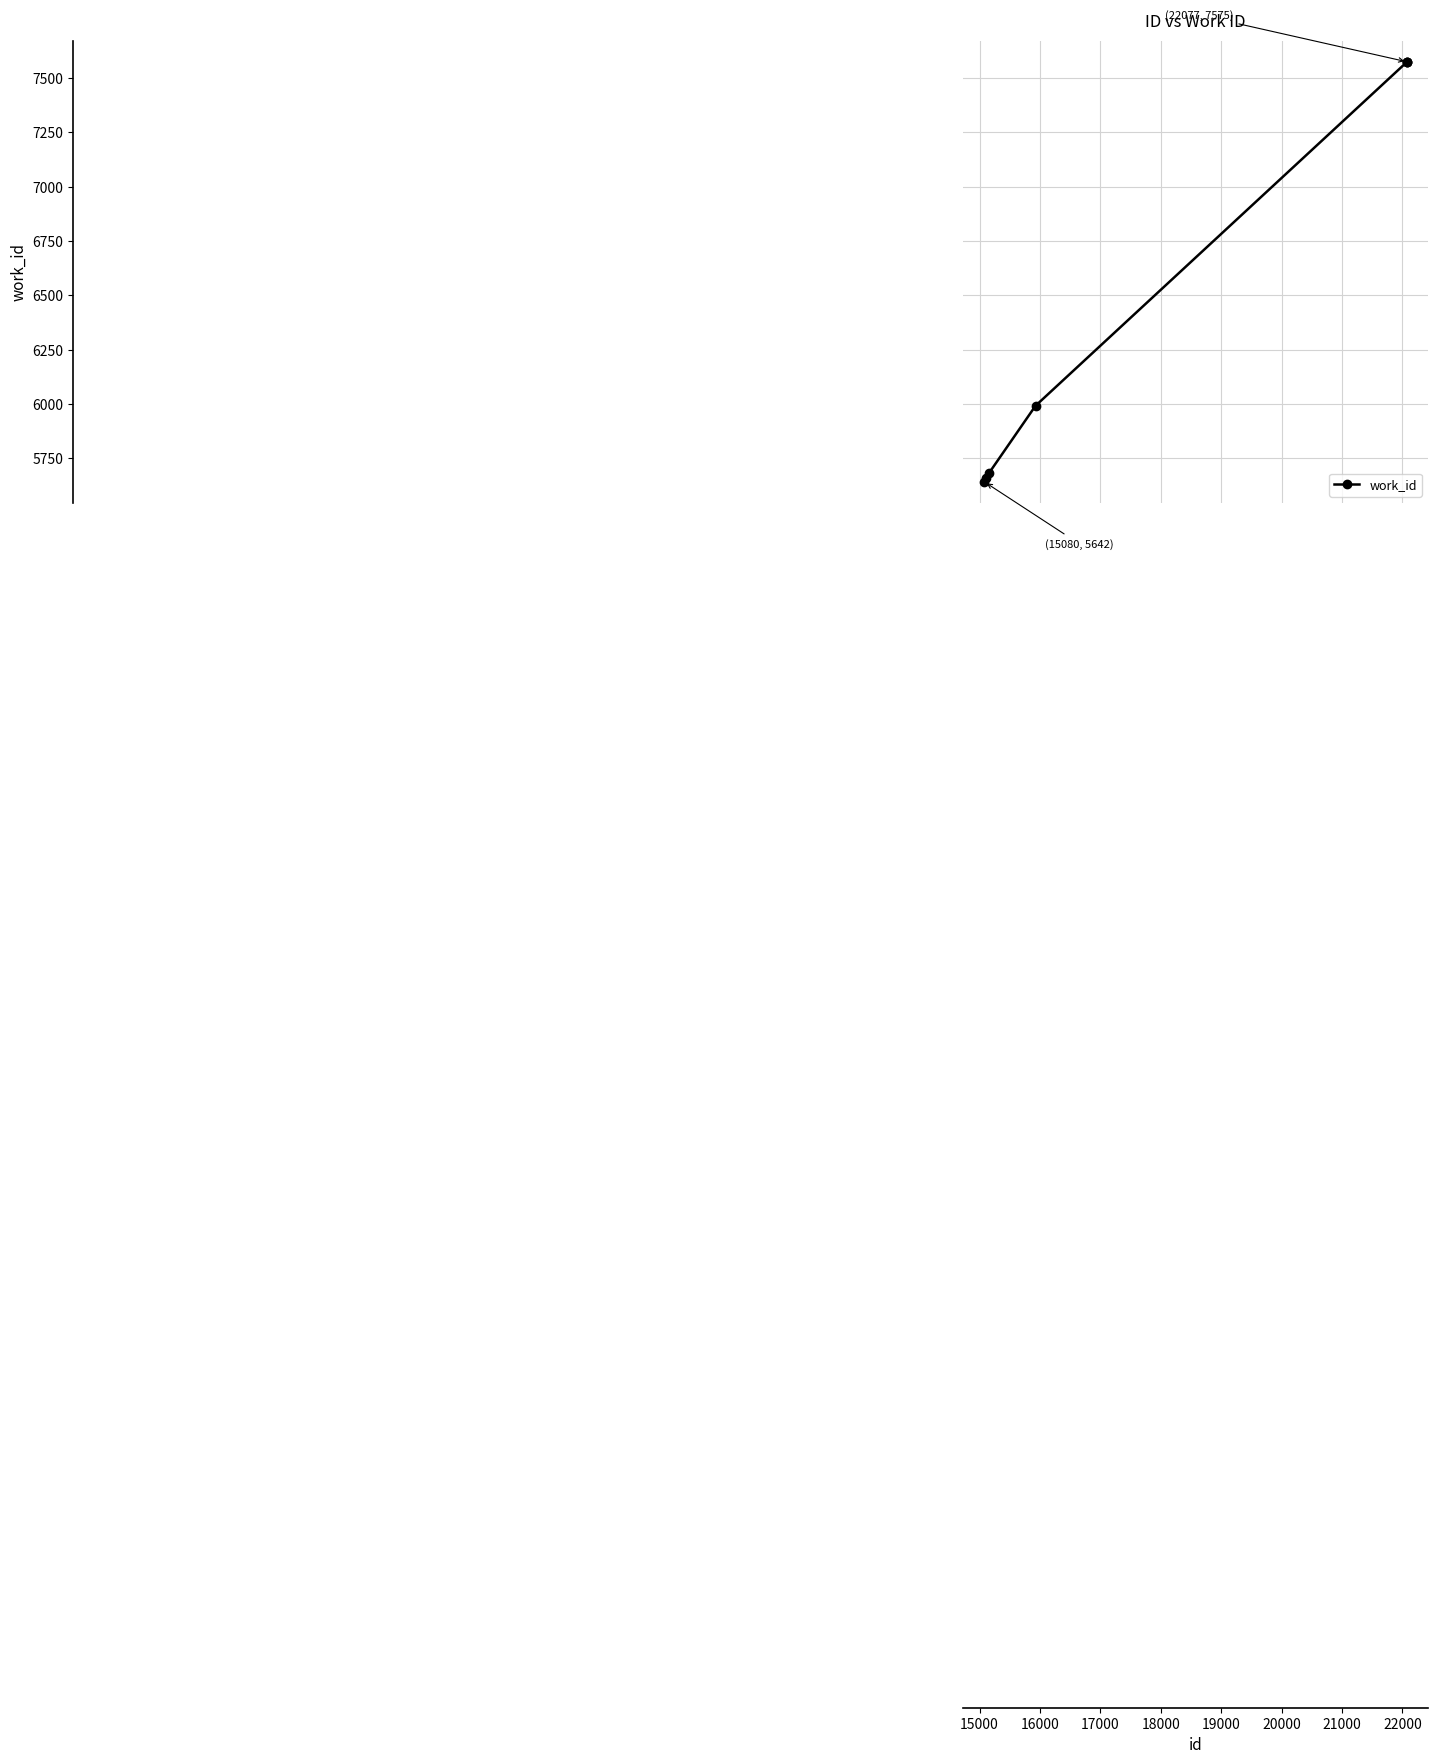

What is the maximum value shown in the chart?

7575